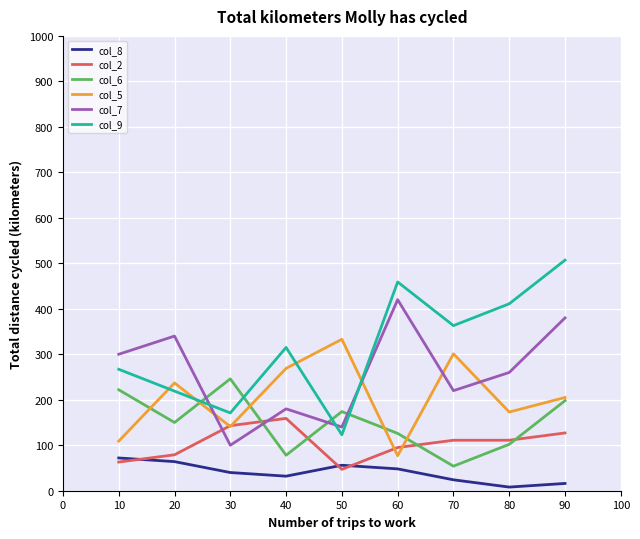

True or false: col_7 has a value of 171 at 30.

False